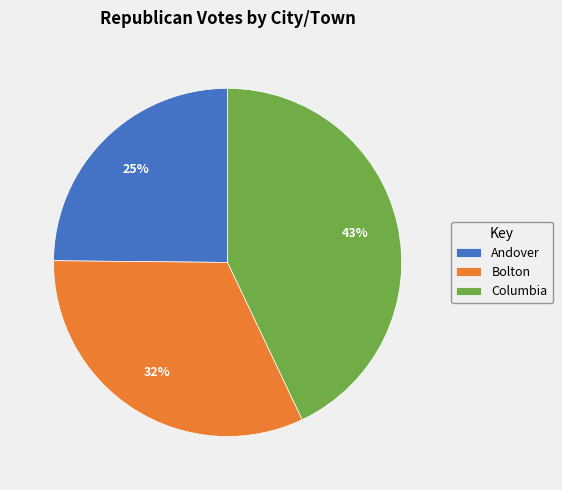

Which has a higher value, Bolton or Andover?

Bolton